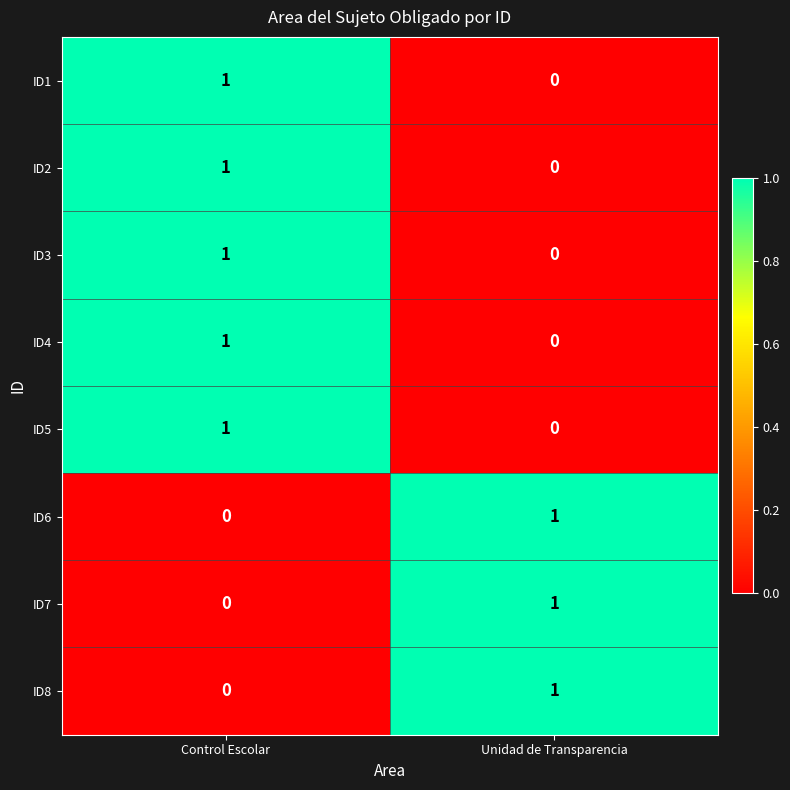

The ID6 series shows 0 at Control Escolar. True or false?

True